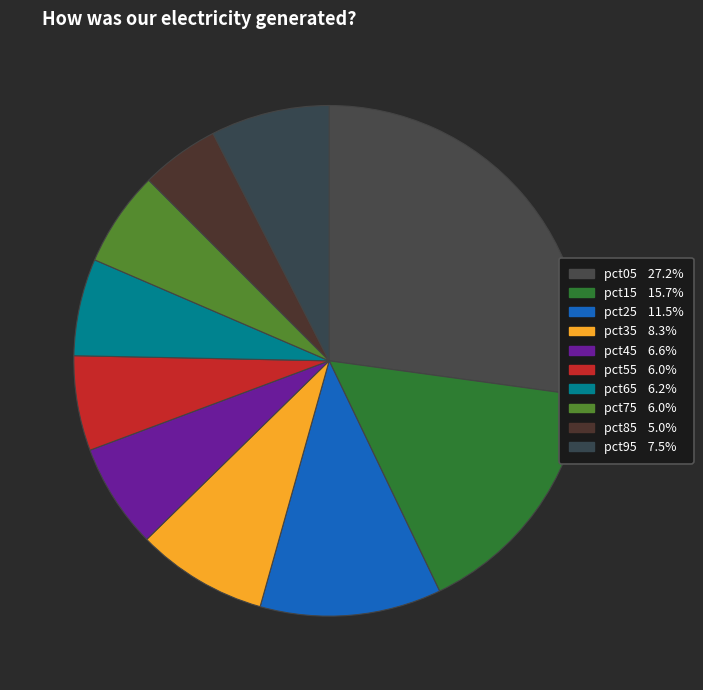

Is there a majority slice in this chart?

No